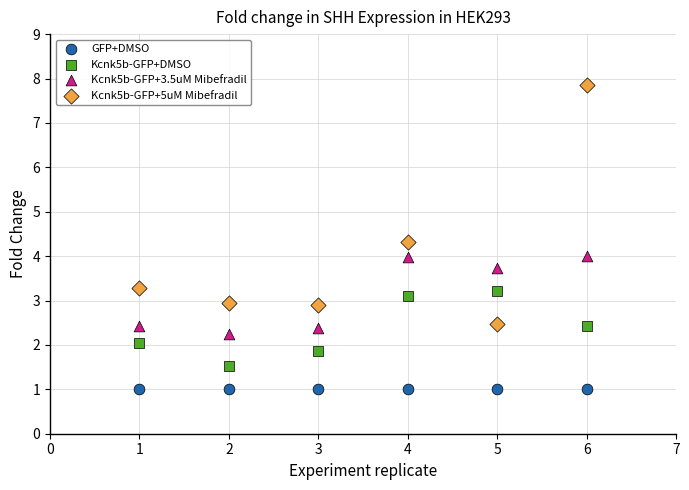

What are all the series names shown in the legend?

GFP+DMSO, Kcnk5b-GFP+DMSO, Kcnk5b-GFP+3.5uM Mibefradil, Kcnk5b-GFP+5uM Mibefradil